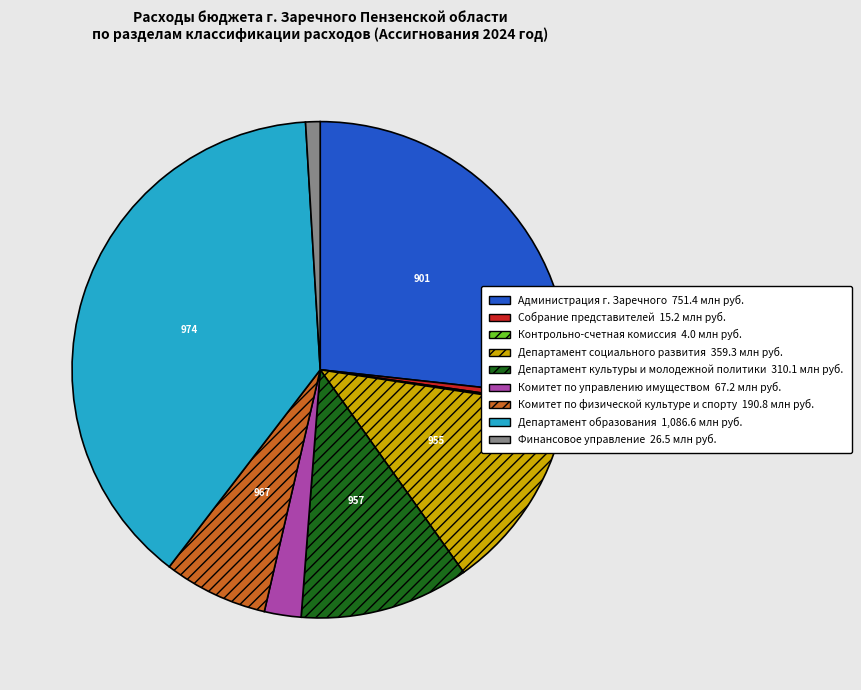

Which category has the biggest portion of the pie?

Департамент образования